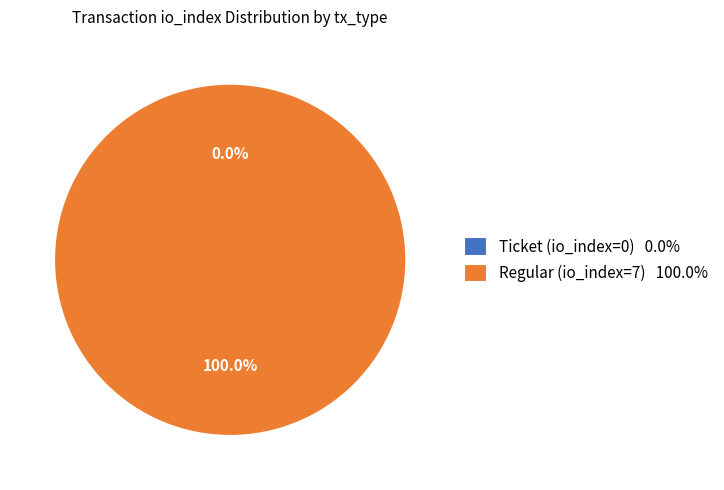

How many segments does this pie chart have?

2